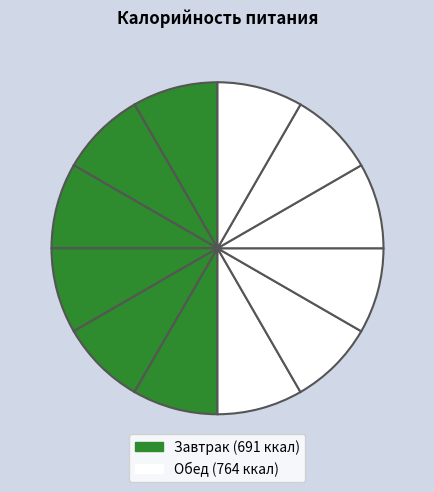

Which slice is the largest?

Обед